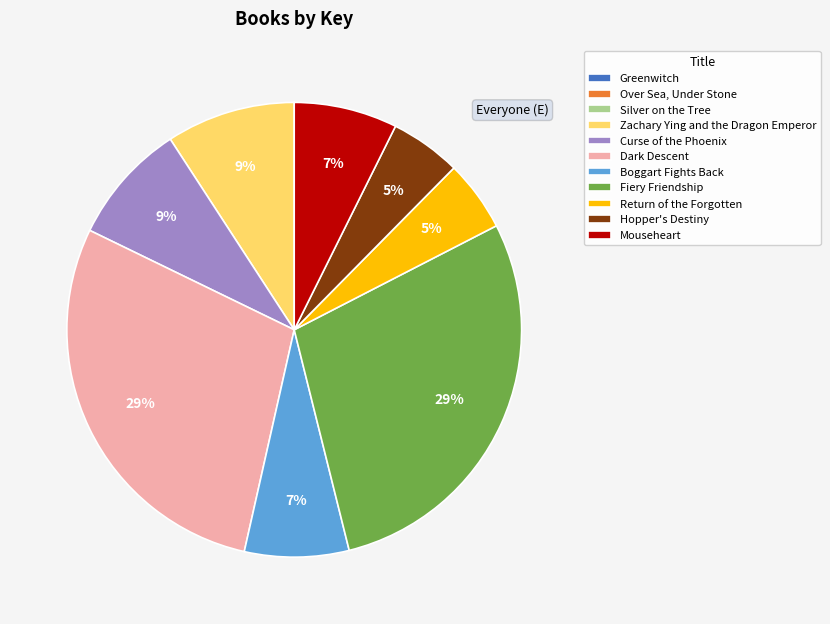

Is there a majority slice in this chart?

No